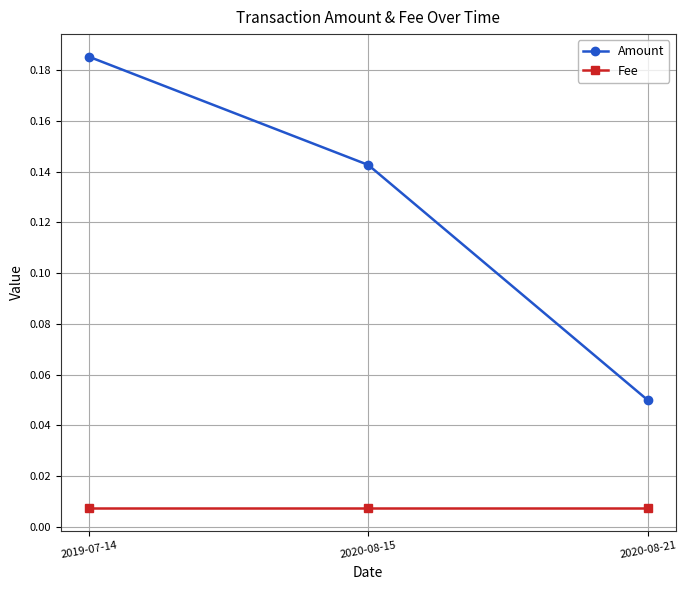

At how many categories does at least one series exceed 0?

3